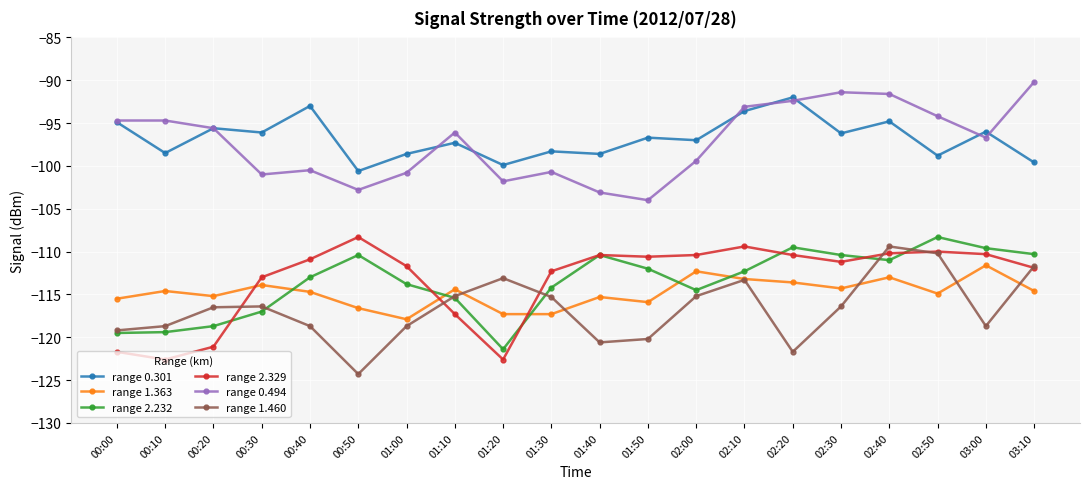

Which category has the highest value in the range 1.460 series?

02:40